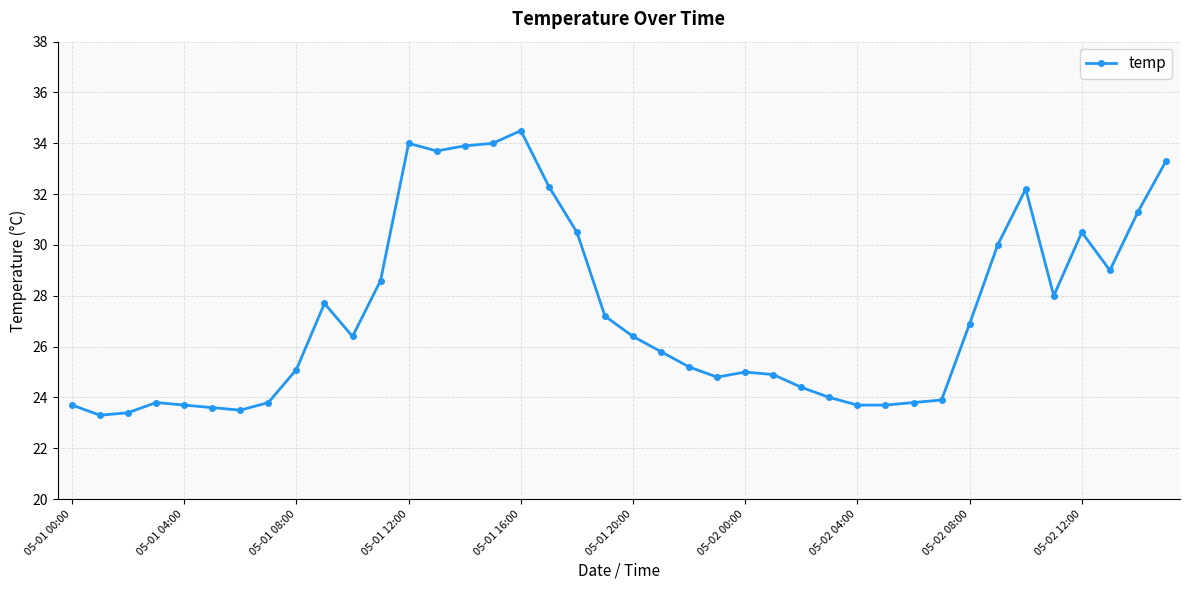

True or false: the data has more than 2 interior local peaks.

True